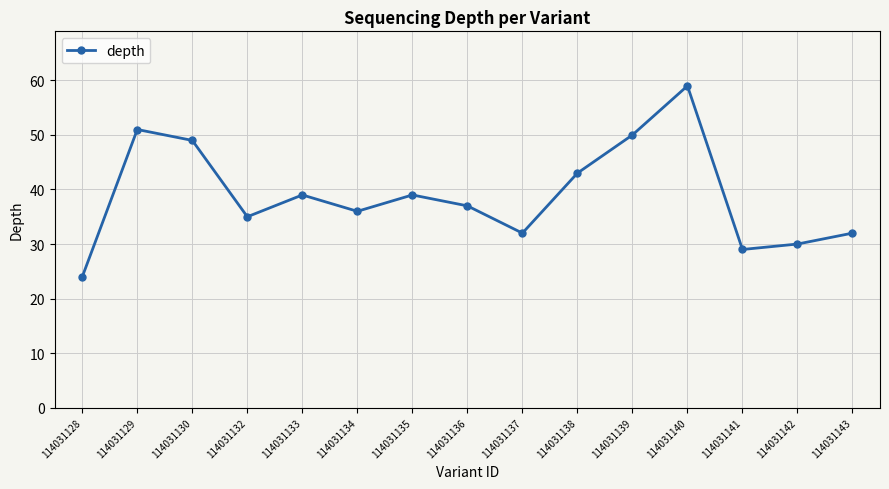

Reading left to right, list all the values displayed in this chart.

24	51	49	35	39	36	39	37	32	43	50	59	29	30	32